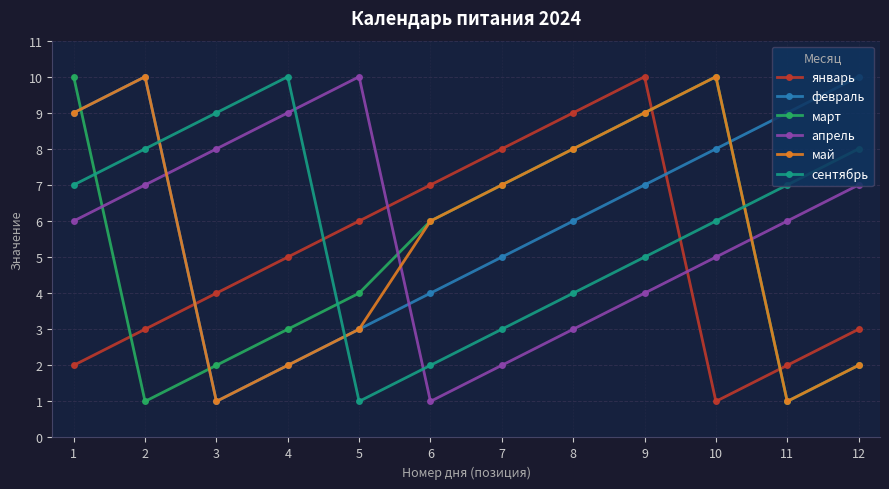

Count the февраль values in the range 4 to 9.

7